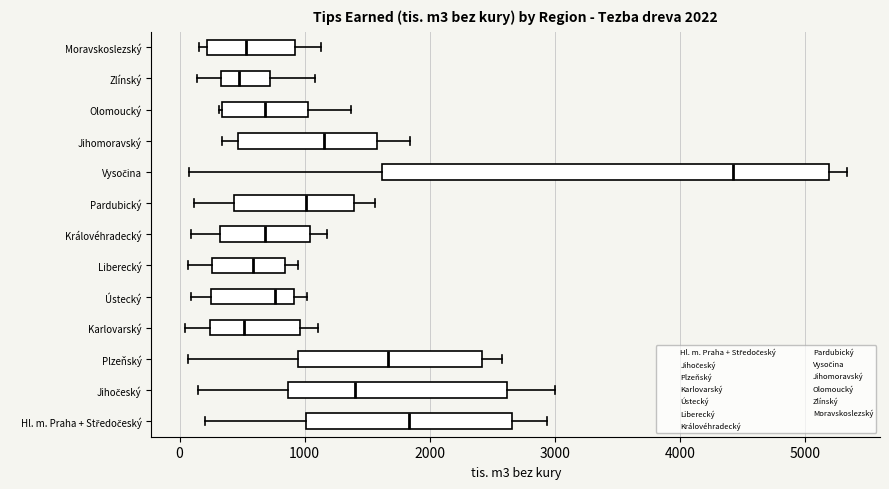

Which box is the widest, from its left edge to its right edge?

Vysočina